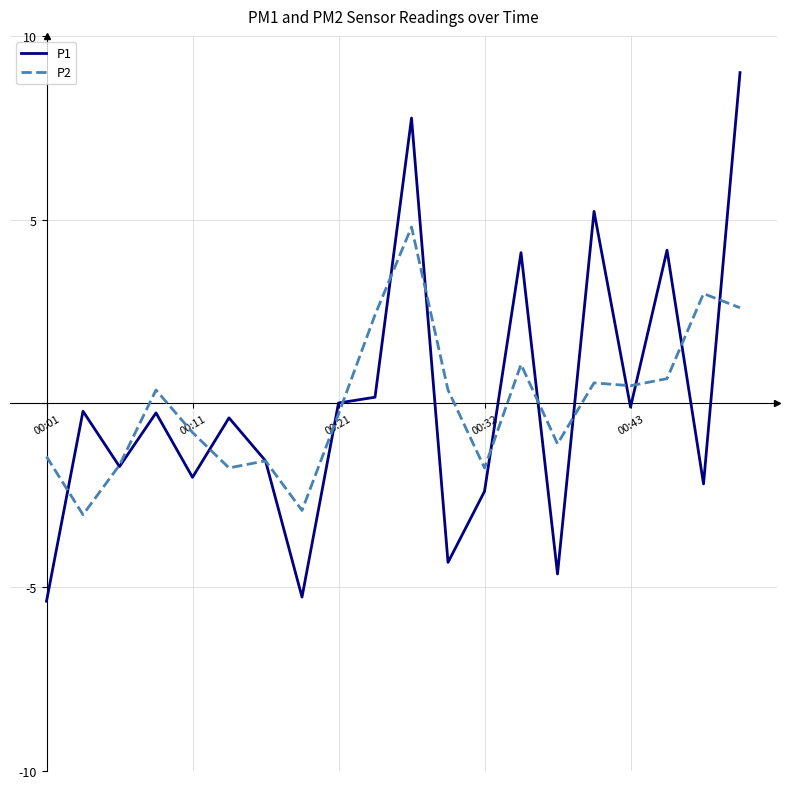

Which series has the widest spread of values?

P1